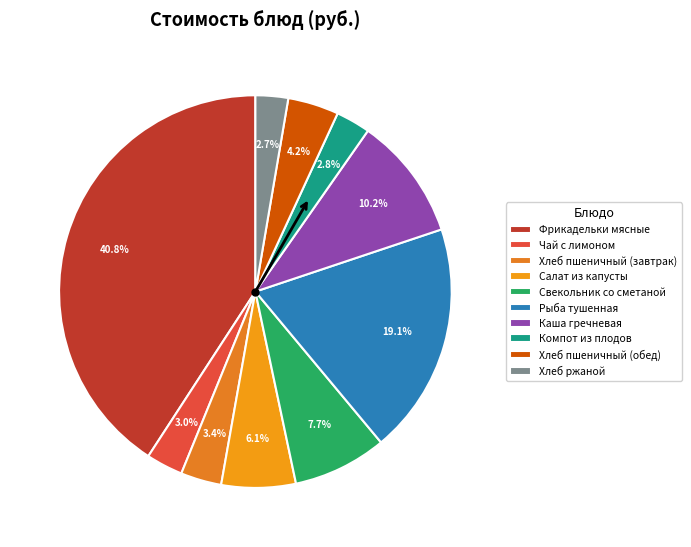

How much of the chart is everything except Фрикадельки мясные?

59.2%